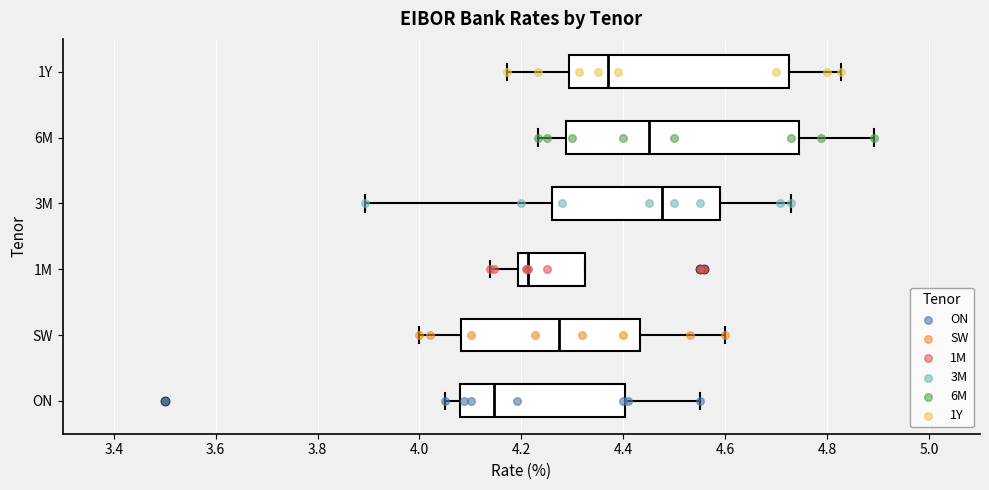

Where does the right whisker of the box for 6M end on the x-axis? The values are not printed on the chart, so give them approximately, as read against the axis.

4.90